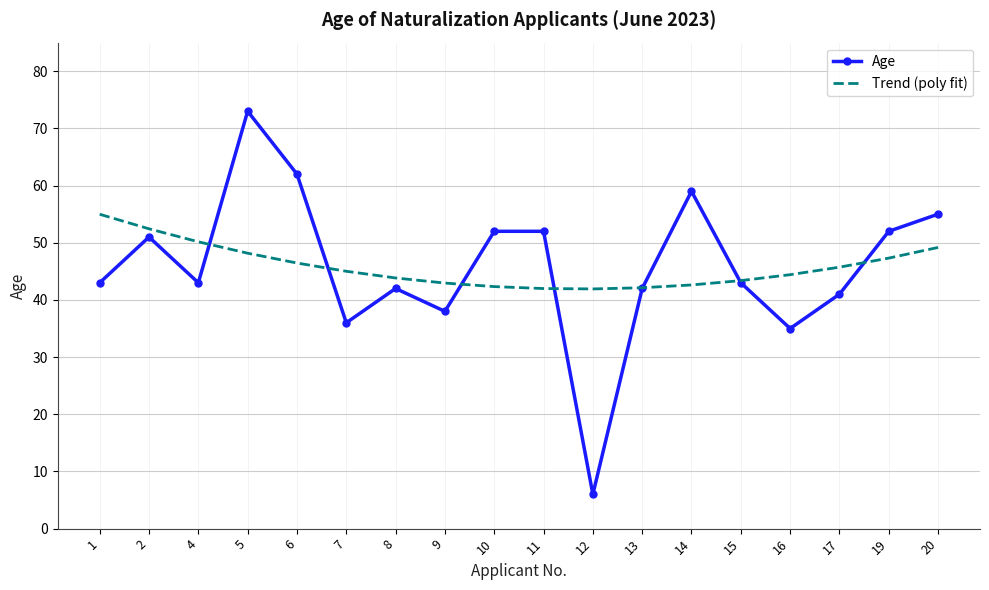

Which series has the widest spread of values?

Age